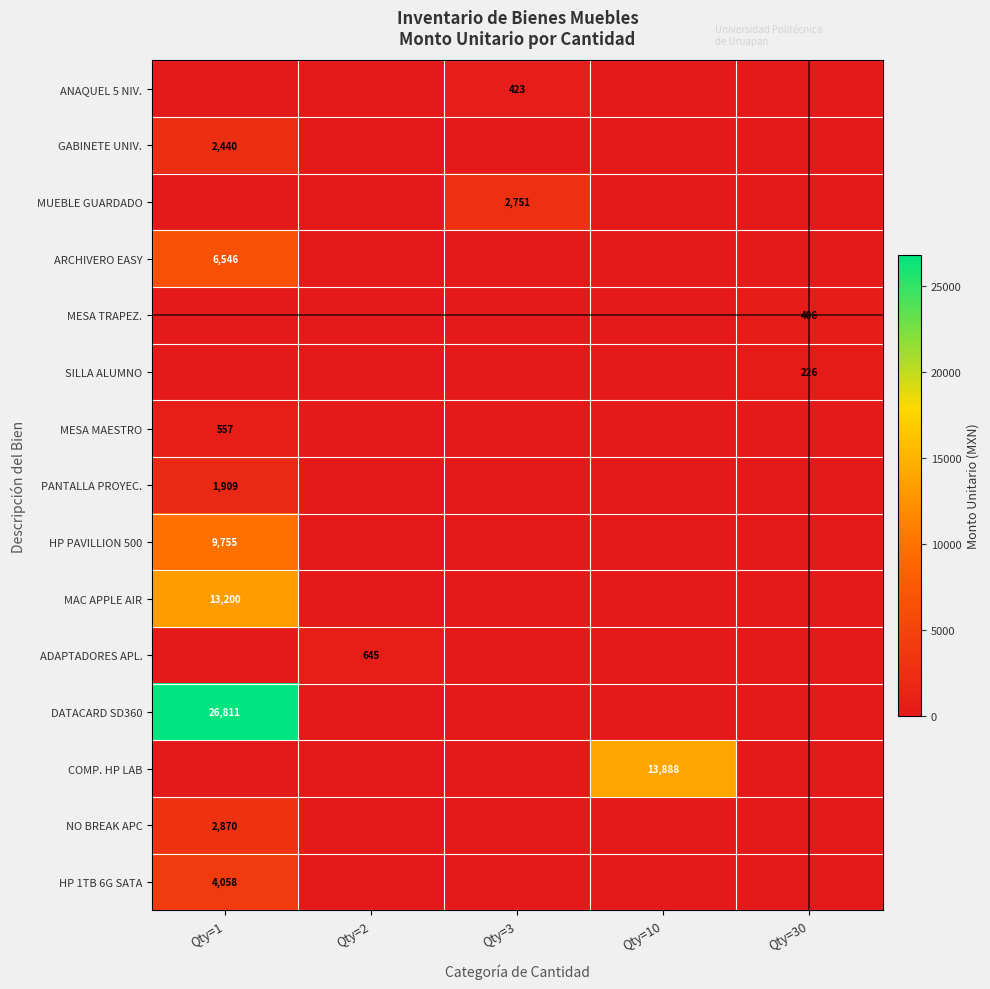

The GABINETE UNIV. series shows 2440 at Qty=1. True or false?

True